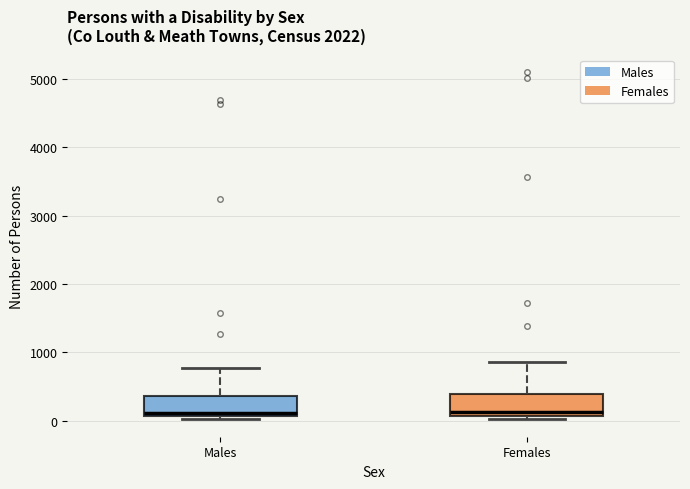

Reading left to right, read every box against the y-axis: the position of its median line, the range the box covers, and the ends of its whiskers. The values are not printed on the chart, so give them approximately, as read against the axis.

Males: median 100 (just above the box's lower edge), box 100 to 400, whiskers 0 to 800
Females: median 100 (just above the box's lower edge), box 100 to 400, whiskers 0 to 900